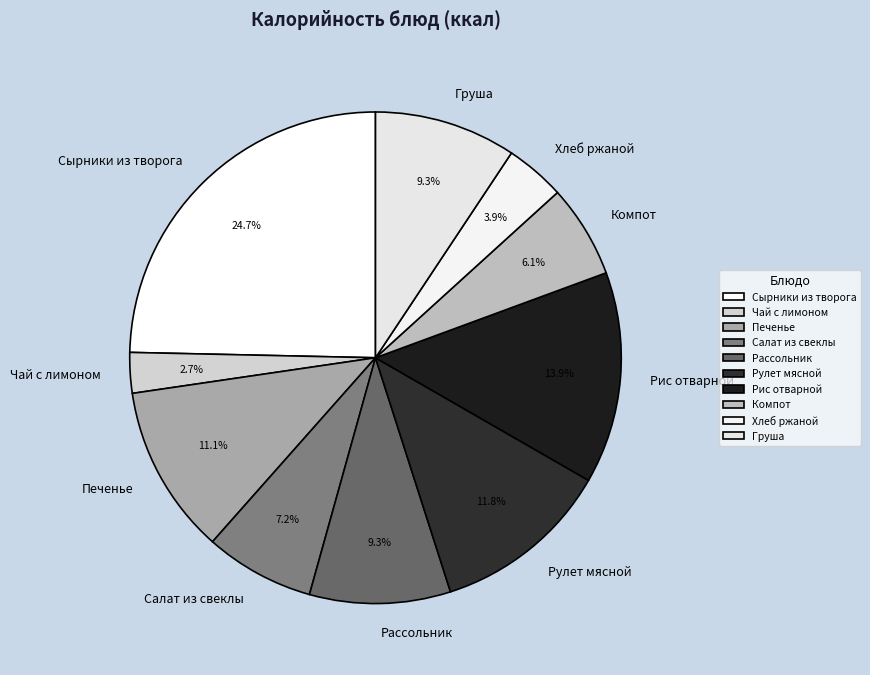

To the nearest percent, what is the difference between the Рулет мясной and Рассольник slice percentages?

2%